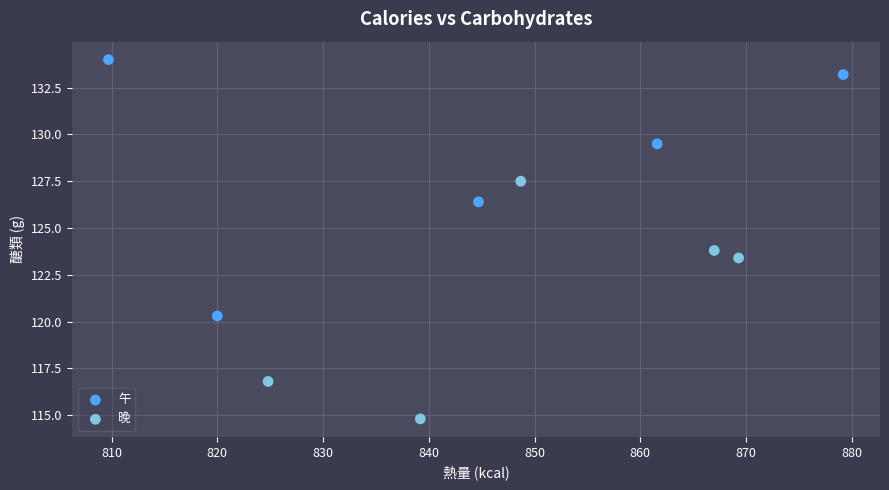

Which series has the widest spread of Y values?

午